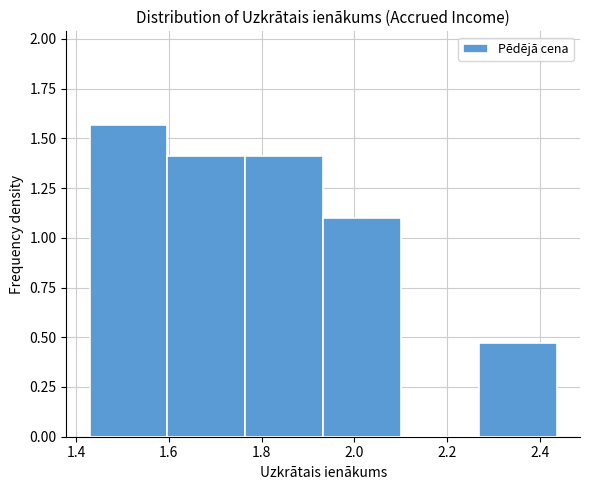

Reading left to right, list every bar in this chart as the range it spans on the x-axis followed by its height. Neither the bar edges nor the heights are printed on the chart, so give them approximately, as read against the axes.

1.42 to 1.60: 1.55
1.60 to 1.76: 1.40
1.76 to 1.94: 1.40
1.94 to 2.10: 1.10
2.10 to 2.26: 0
2.26 to 2.44: 0.45